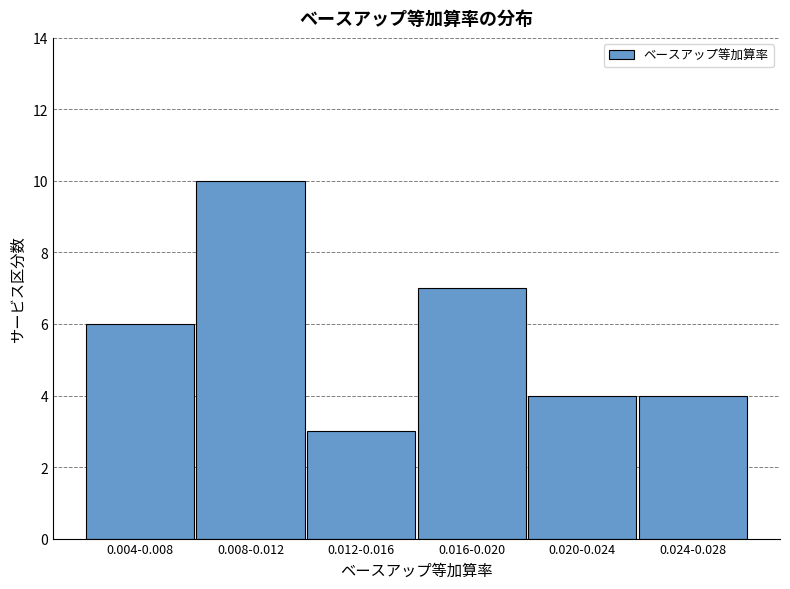

Reading right to left, extract all data points from this chart.

0.024-0.028=4	0.020-0.024=4	0.016-0.020=7	0.012-0.016=3	0.008-0.012=10	0.004-0.008=6